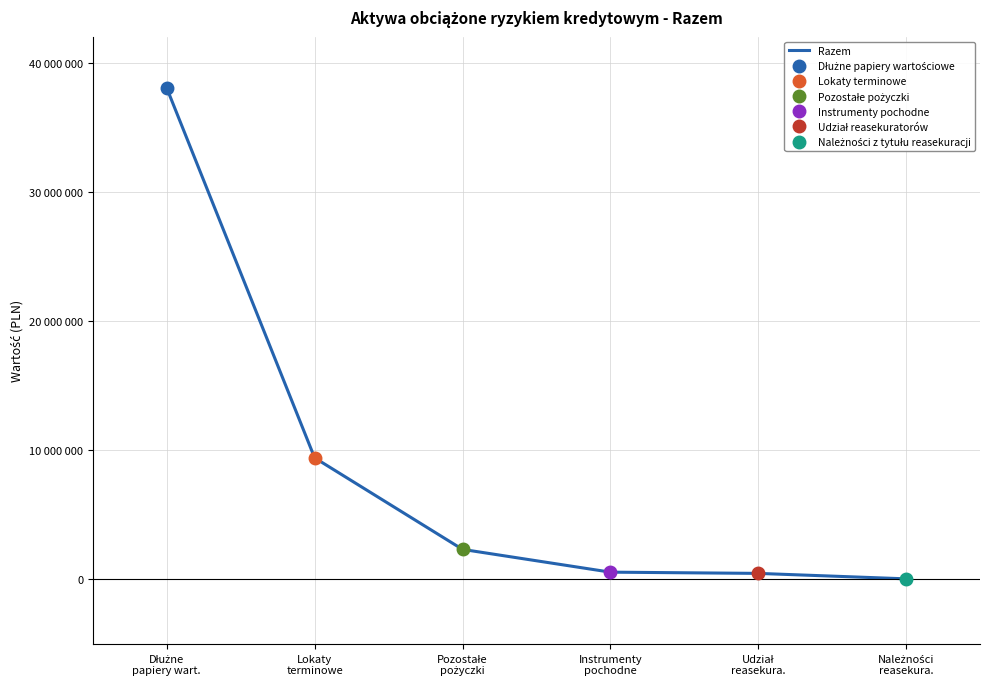

Read the value at Instrumenty
pochodne, to the nearest 10.

546400